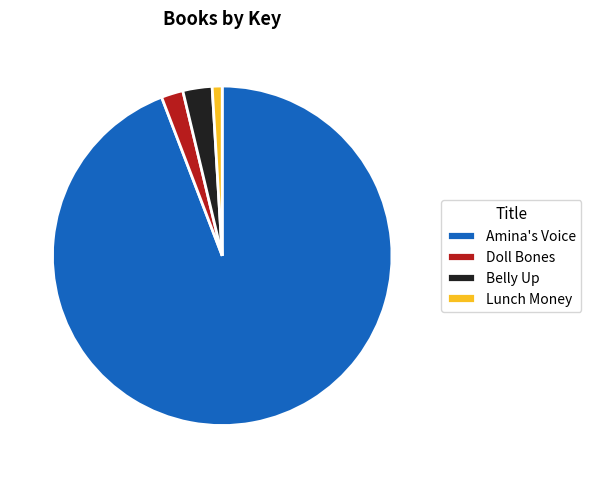

Rank the categories by value from highest to lowest.

Amina's Voice, Belly Up, Doll Bones, Lunch Money